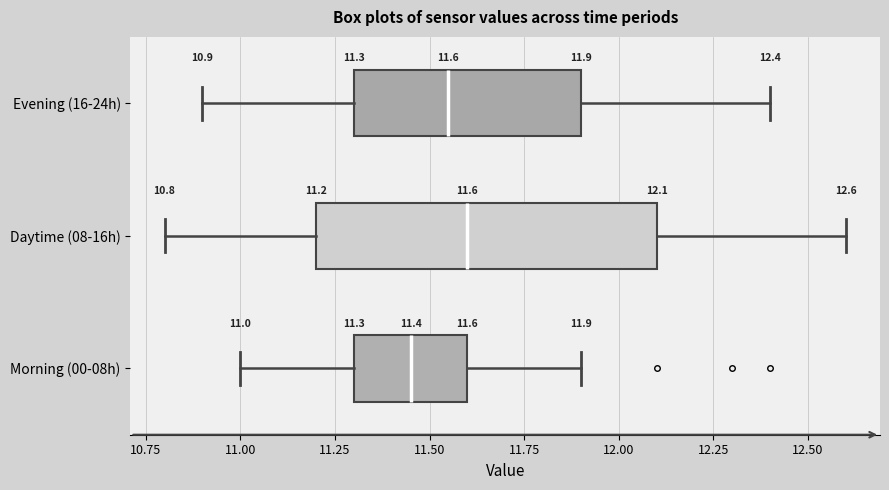

Which box is the widest, from its left edge to its right edge?

Daytime (08-16h)